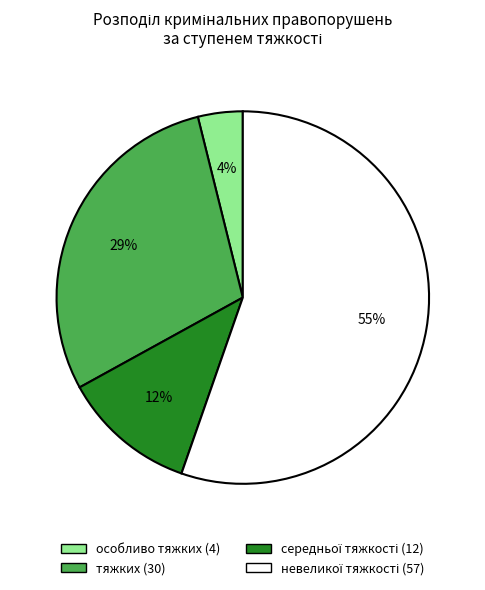

What is the smallest slice in the pie chart?

особливо тяжких